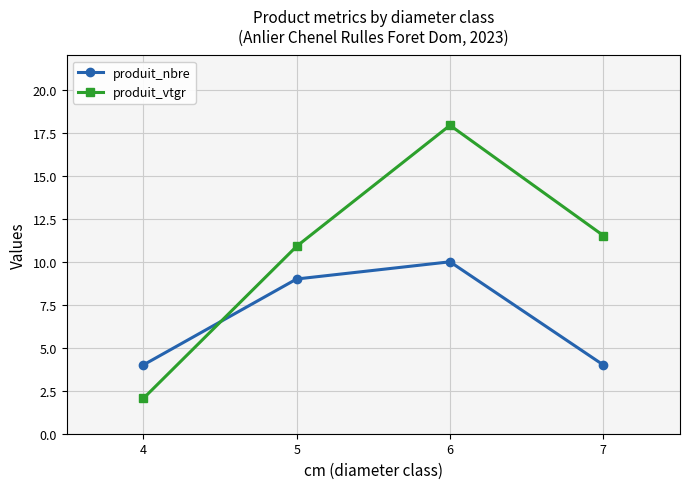

What is the spread (max minus min) of values at 6?

7.9